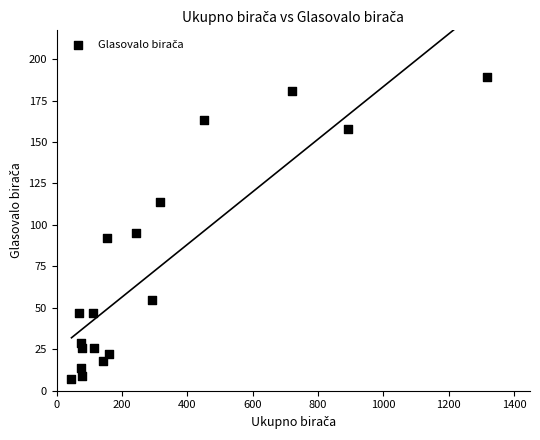

What is the range of X values (max minus min)?

1272